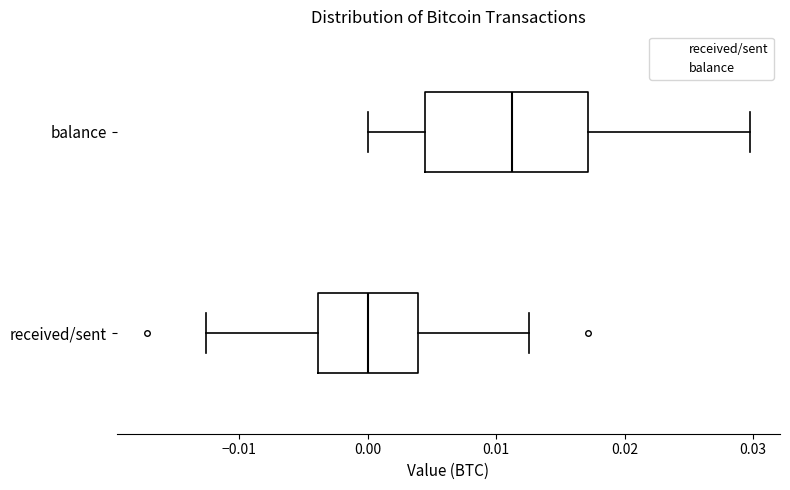

Reading bottom to top, read every box against the x-axis: the position of its median line, the range the box covers, and the ends of its whiskers. The values are not printed on the chart, so give them approximately, as read against the axis.

received/sent: median 0.000, box -0.004 to 0.004, whiskers -0.013 to 0.013
balance: median 0.011, box 0.004 to 0.017, whiskers 0.000 to 0.030